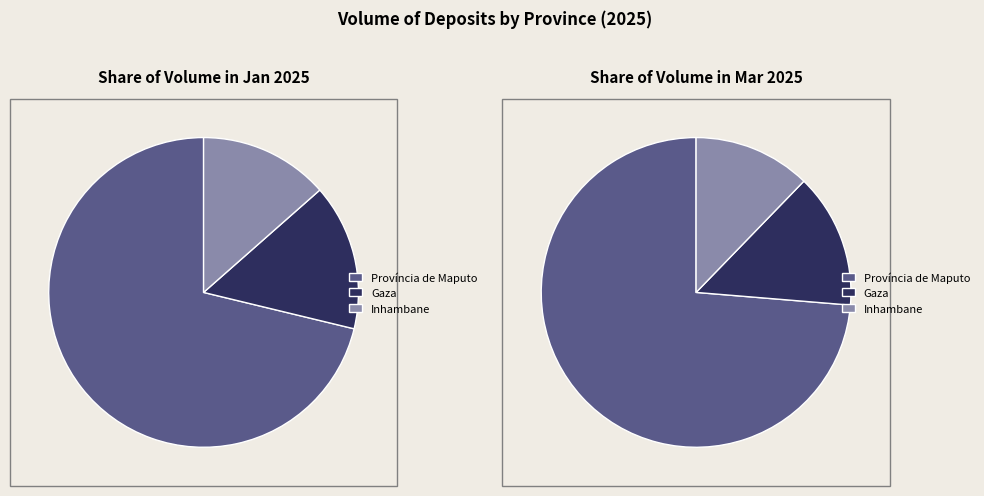

How many segments does this pie chart have?

6